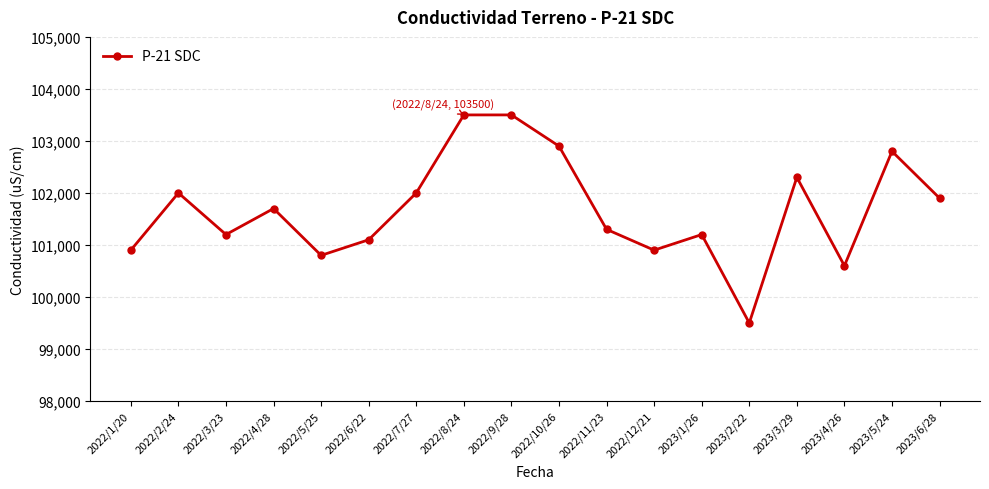

What is the value of the 7th point from the left?

102000